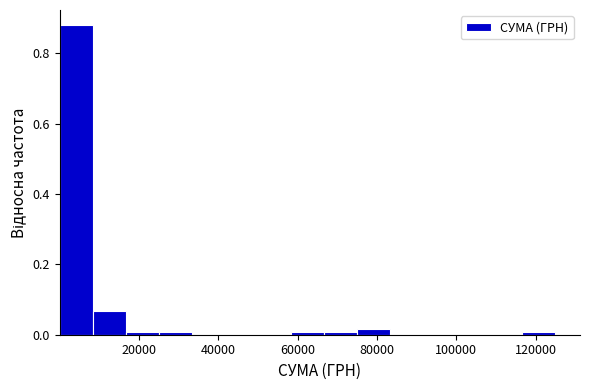

Over which range of the x-axis is the bar tallest?

0 to 8000